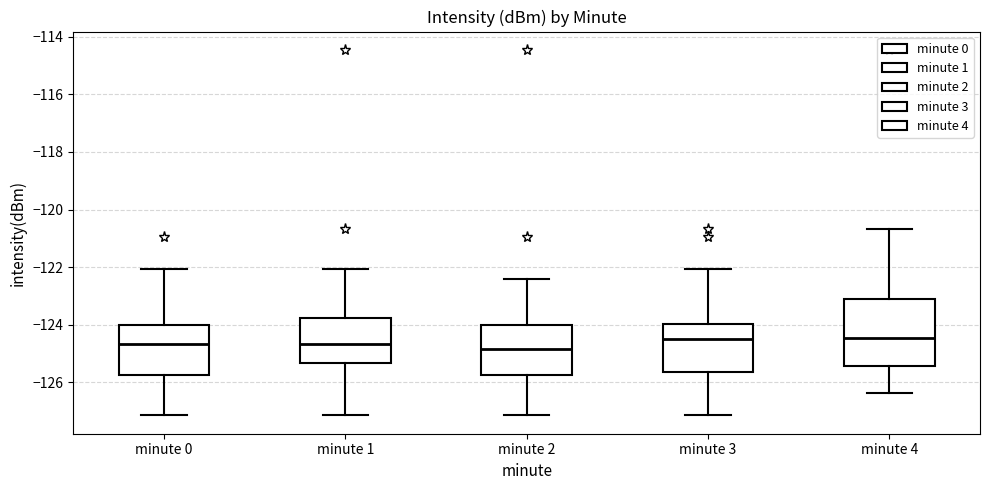

Where is the lower edge of the box for minute 3 on the y-axis? The values are not printed on the chart, so give them approximately, as read against the axis.

-125.6